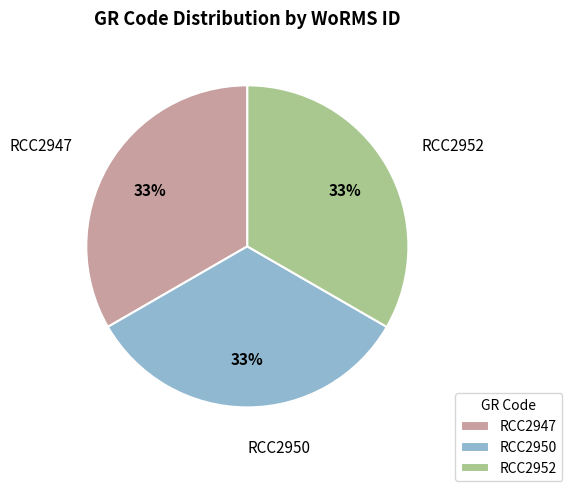

Does RCC2950 represent more than half of the total?

No